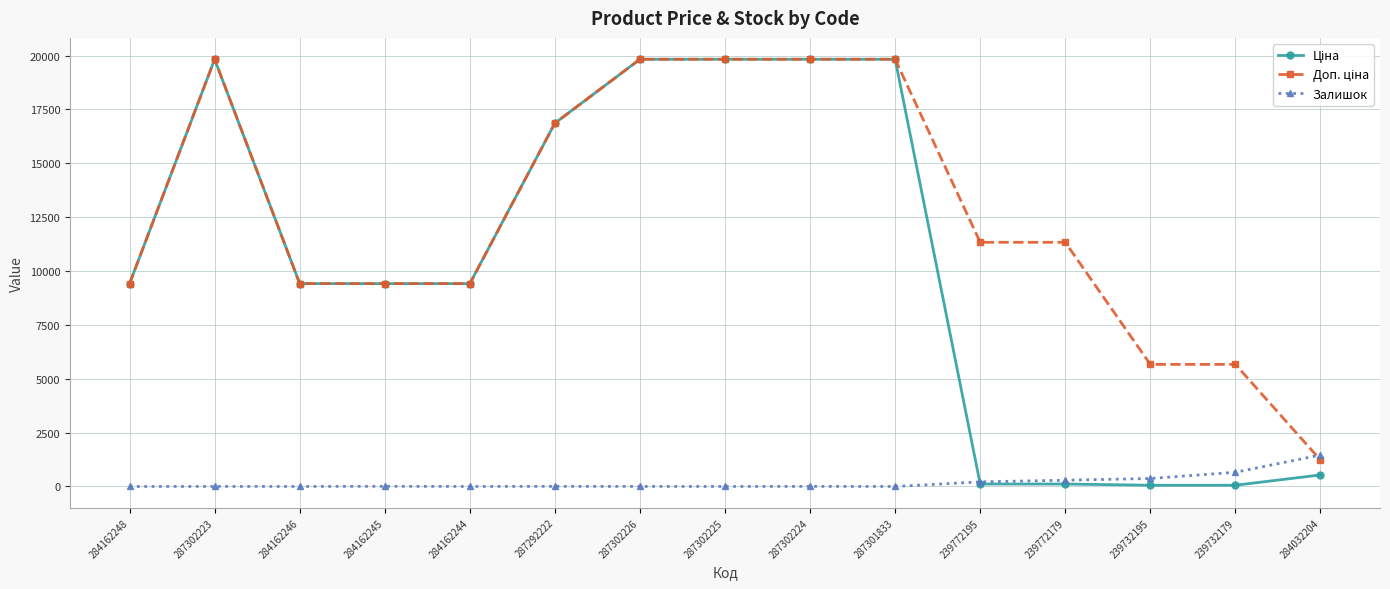

What is the maximum value shown in the chart?

19831.1